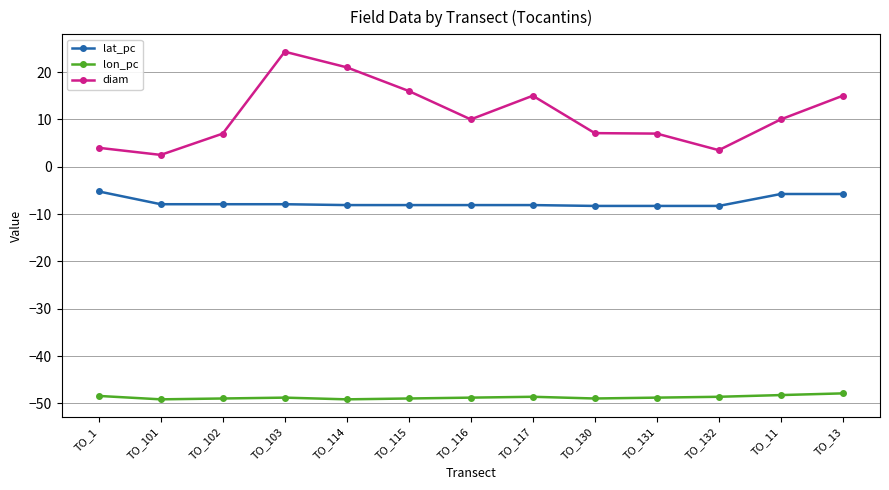

Which series changed the most between TO_103 and TO_115?

diam